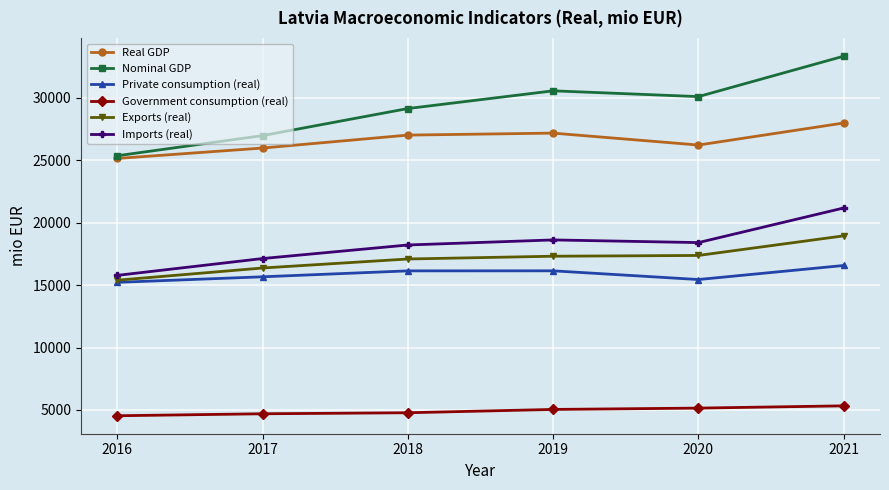

Is the value of Imports (real) at 2020 greater than the value of Private consumption (real) at 2018?

Yes